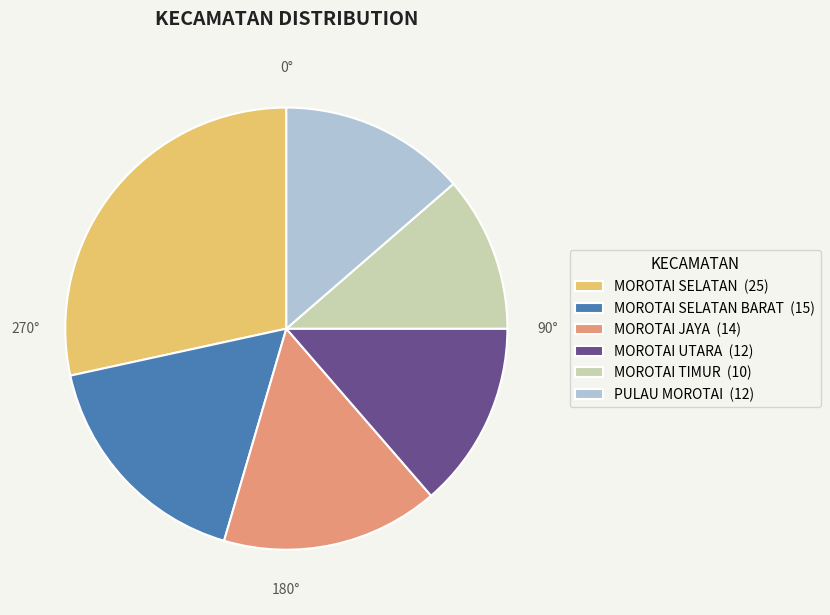

What is the ratio of the value at MOROTAI SELATAN (25) to the value at PULAU MOROTAI (12)?

2.1